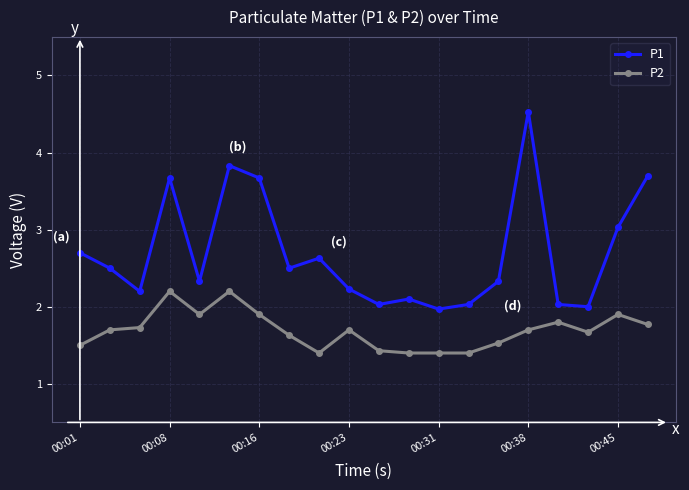

True or false: P1 has more than 1 interior local peaks.

True